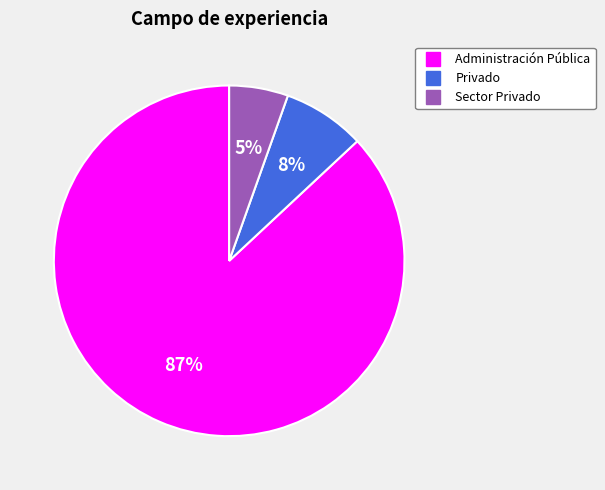

How many segments does this pie chart have?

3